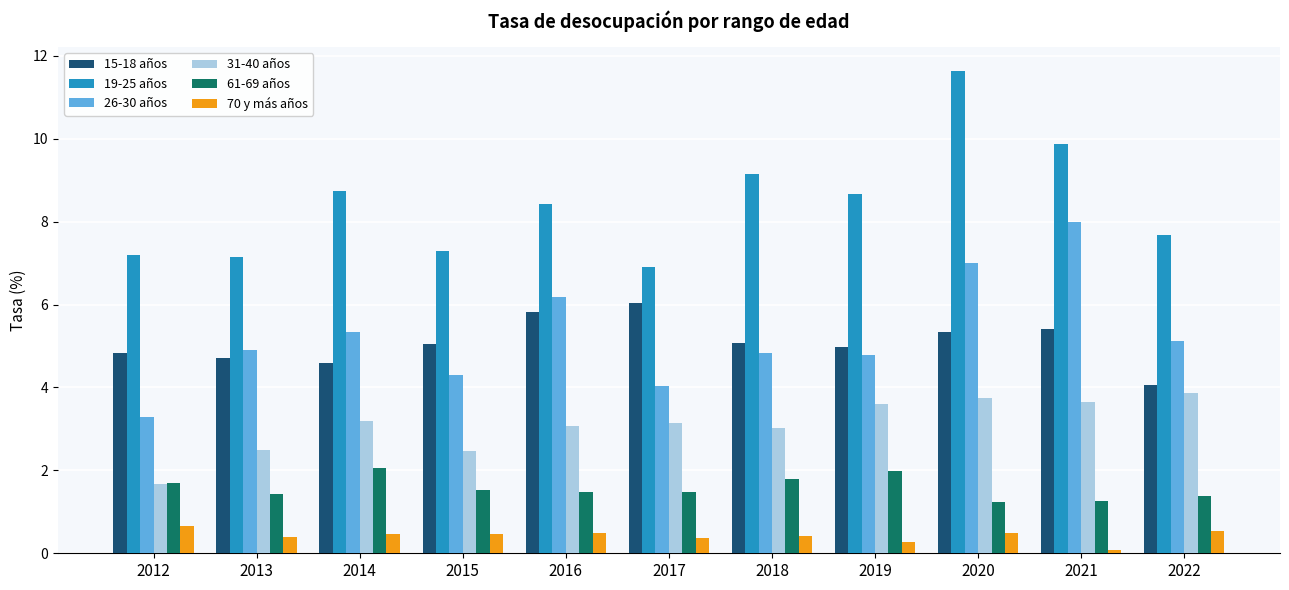

How many data points does each series have?

11